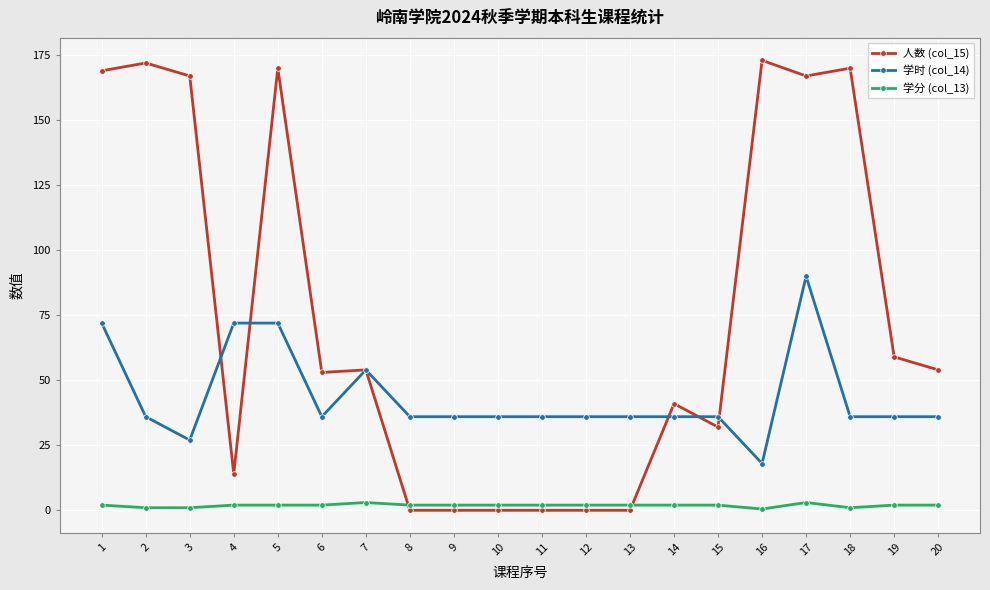

Is it true that 人数 (col_15) equals 110.5 at 8?

False